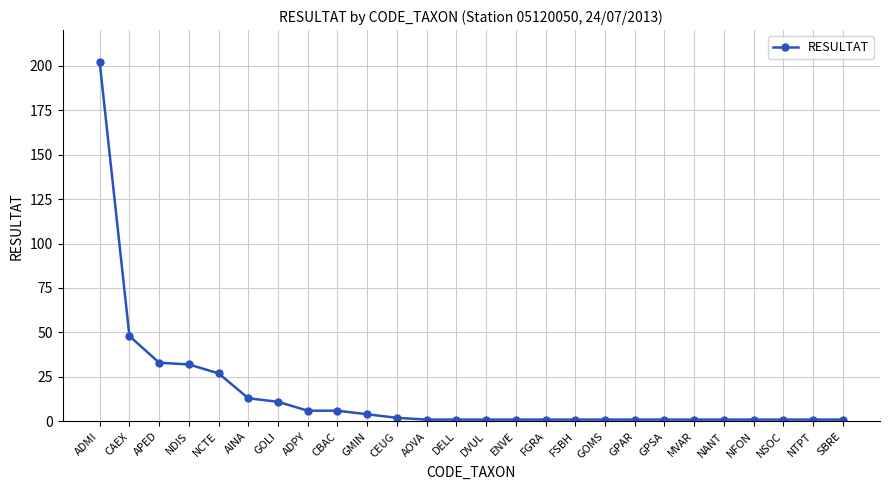

What is the label of the 18th point from the left?

GOMS